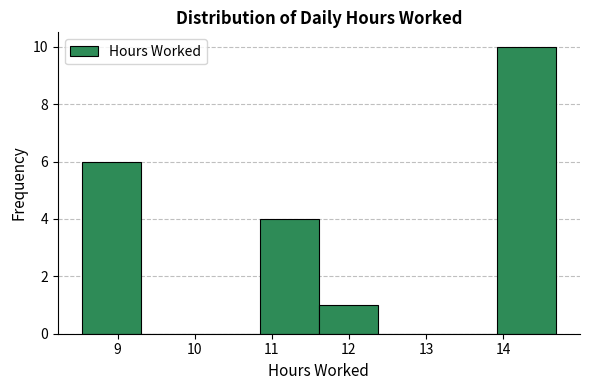

Reading left to right, list every bar in this chart as the range it spans on the x-axis followed by its height. Neither the bar edges nor the heights are printed on the chart, so give them approximately, as read against the axes.

8.53 to 9.30: 6
9.30 to 10.07: 0
10.07 to 10.84: 0
10.84 to 11.61: 4
11.61 to 12.38: 1
12.38 to 13.15: 0
13.15 to 13.92: 0
13.92 to 14.69: 10